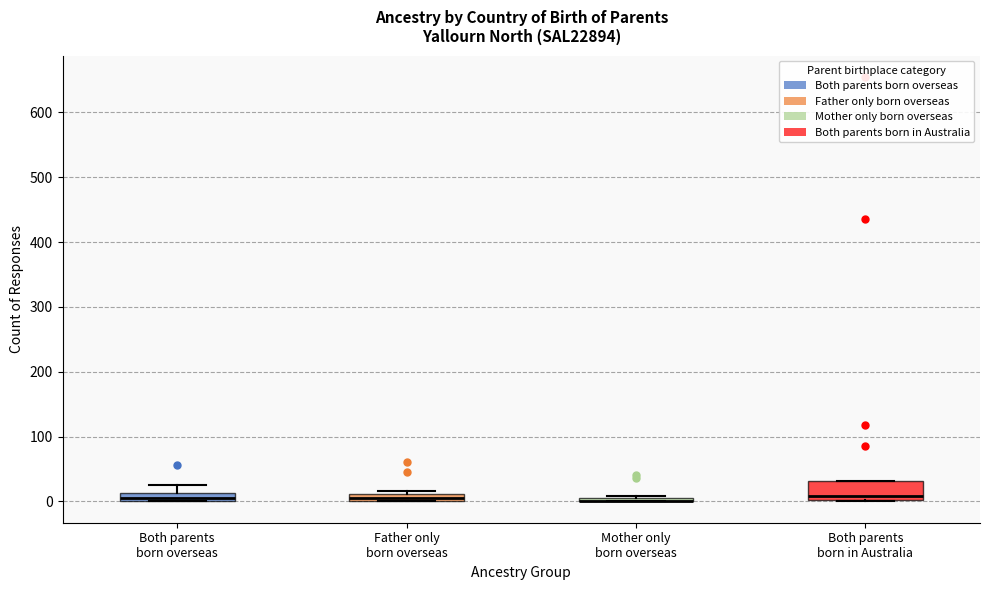

Where is the upper edge of the box for Both parents born overseas on the y-axis? The values are not printed on the chart, so give them approximately, as read against the axis.

10